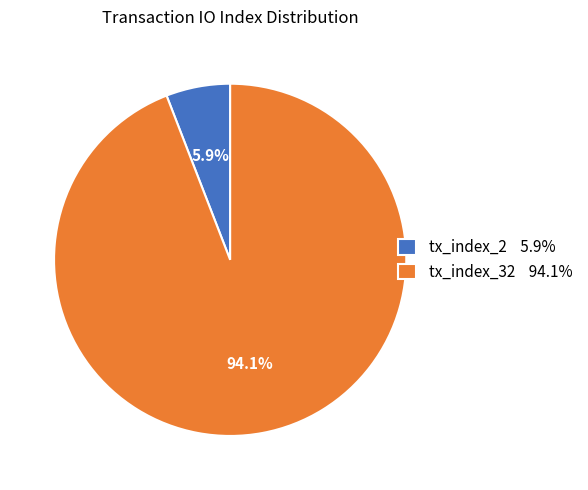

What is the majority slice?

tx_index_32